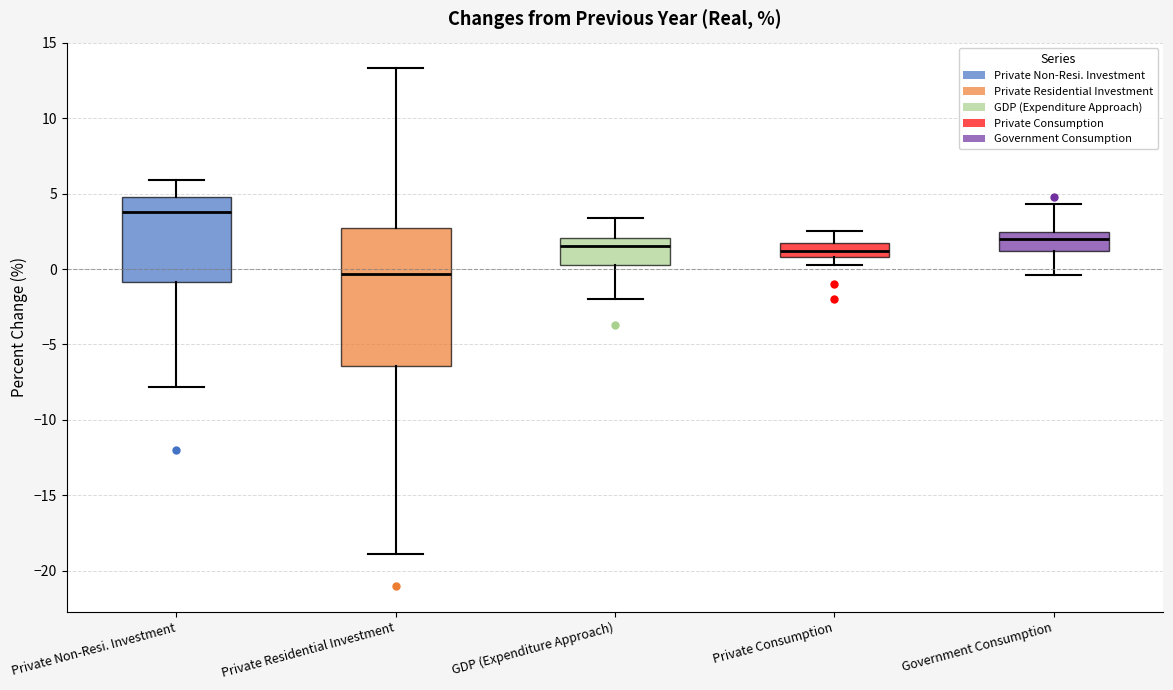

Comparing the boxes themselves (not the whiskers), which one is the tallest?

Private Residential Investment